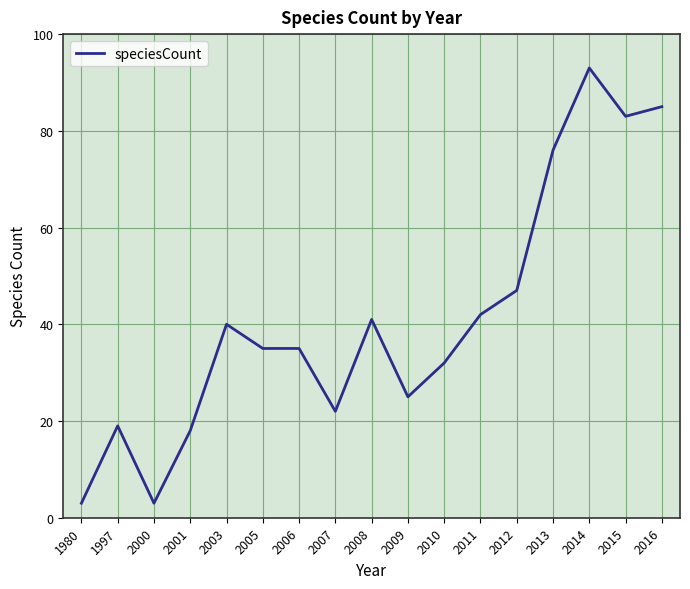

What is the difference between the maximum and second lowest values?

90